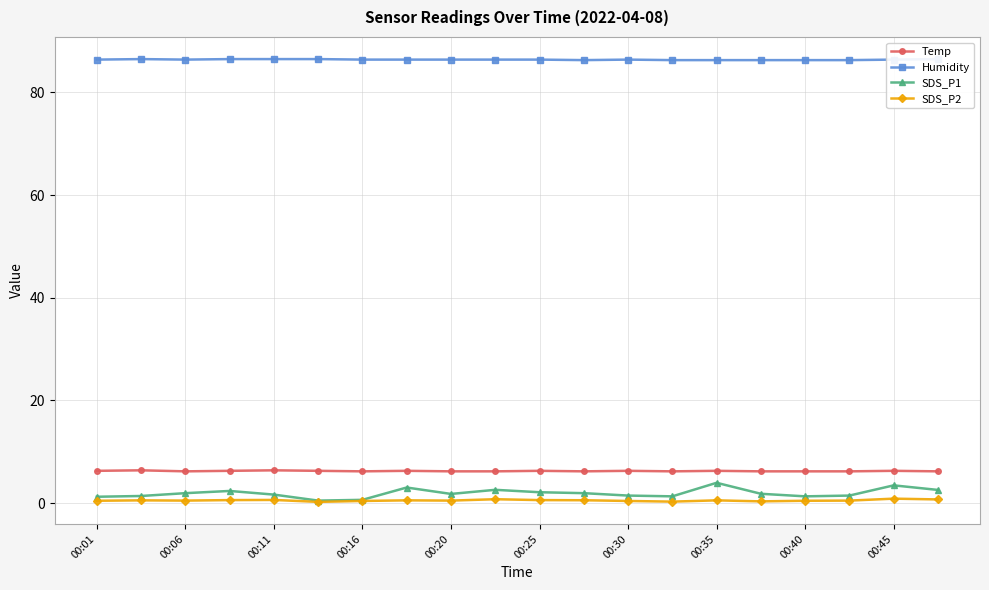

Which series has the widest spread of values?

SDS_P1